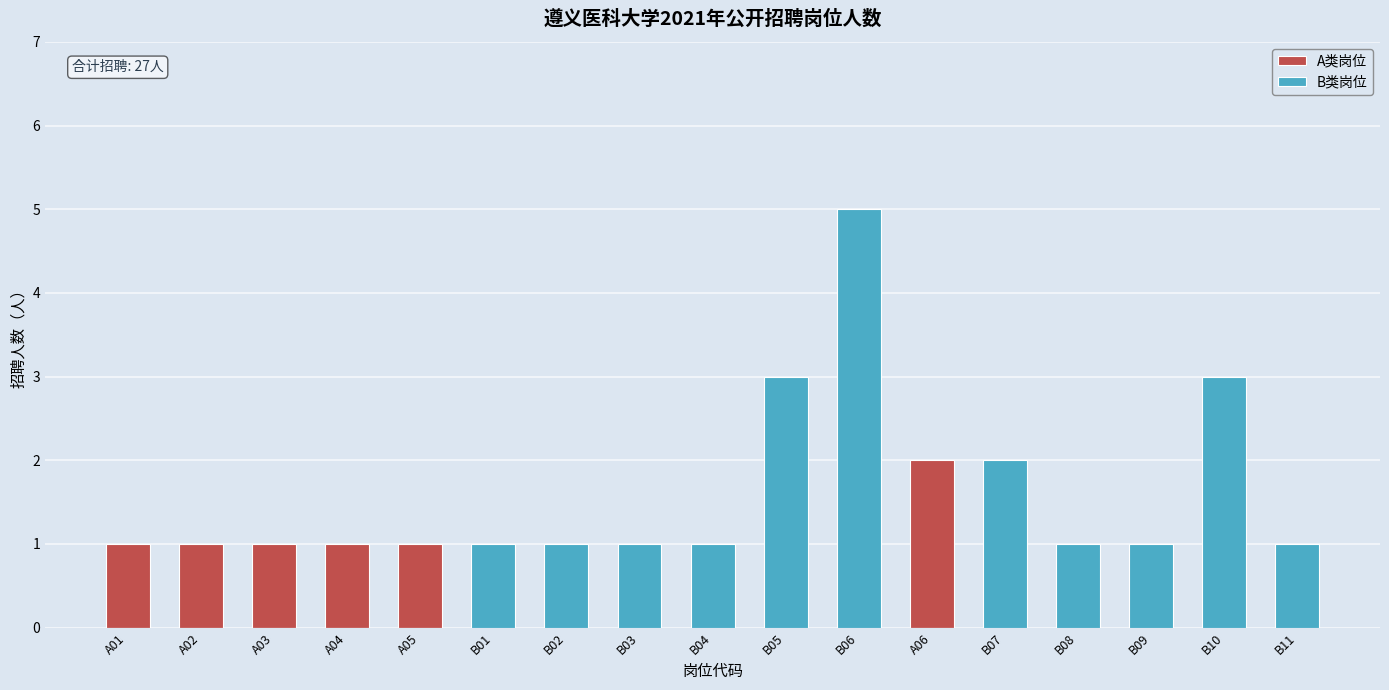

What is the label of the 7th bar from the right?

B06